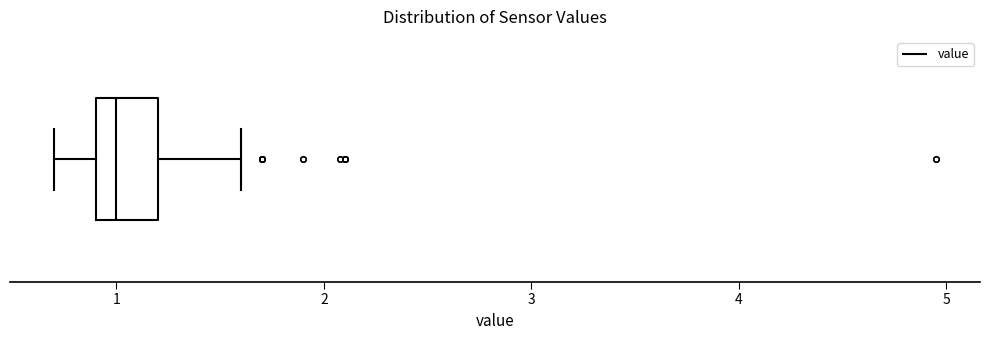

Where is the left edge of the box on the x-axis? The values are not printed on the chart, so give them approximately, as read against the axis.

0.9